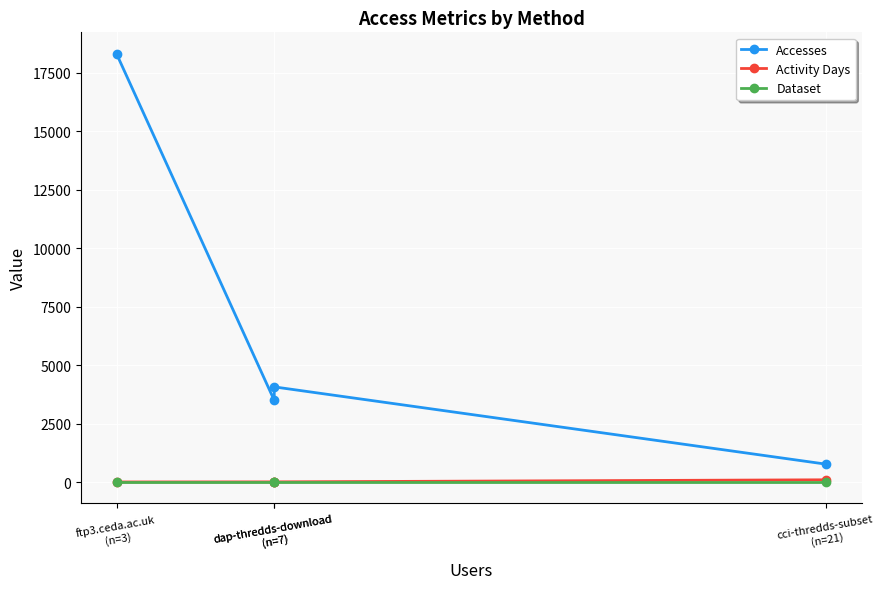

How many data points does each series have?

4